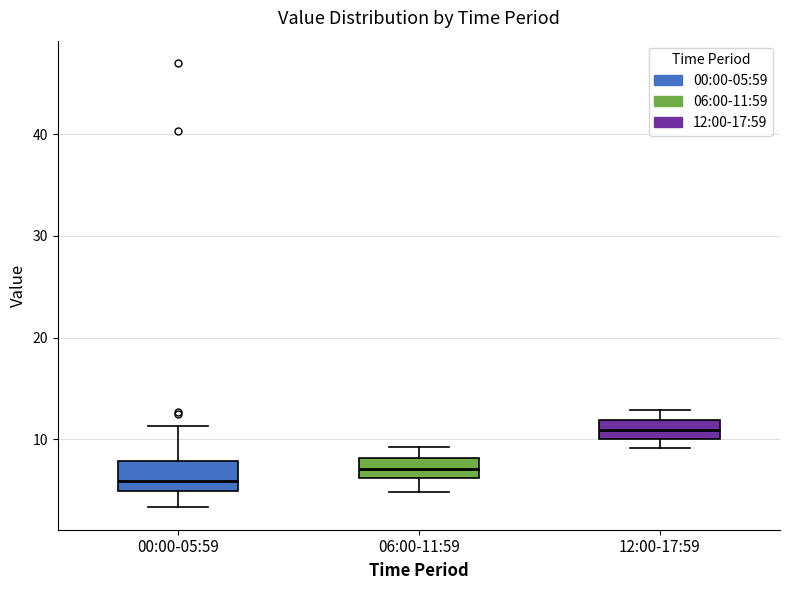

Which box has the lowest median line?

00:00-05:59